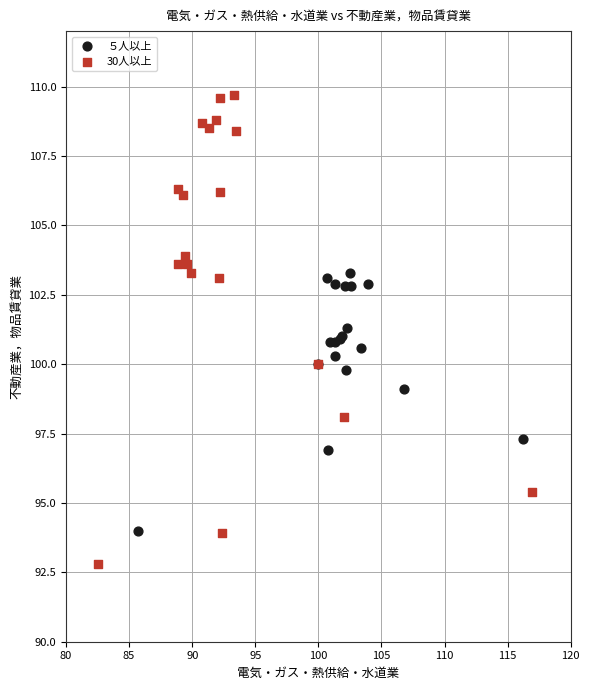

Which series contains the highest Y value?

30人以上